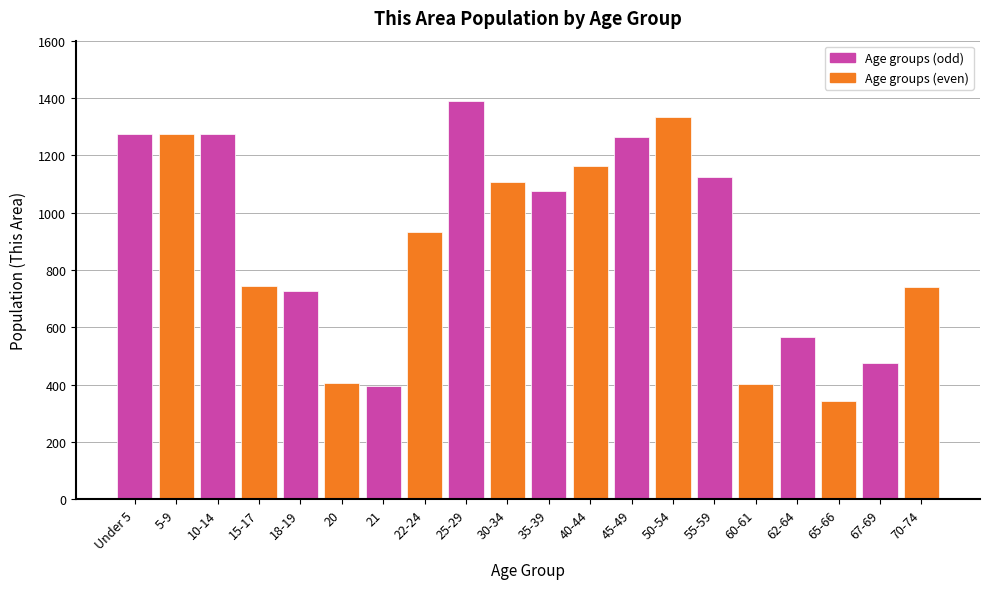

The chart shows a value of 672 at 40-44. True or false?

False